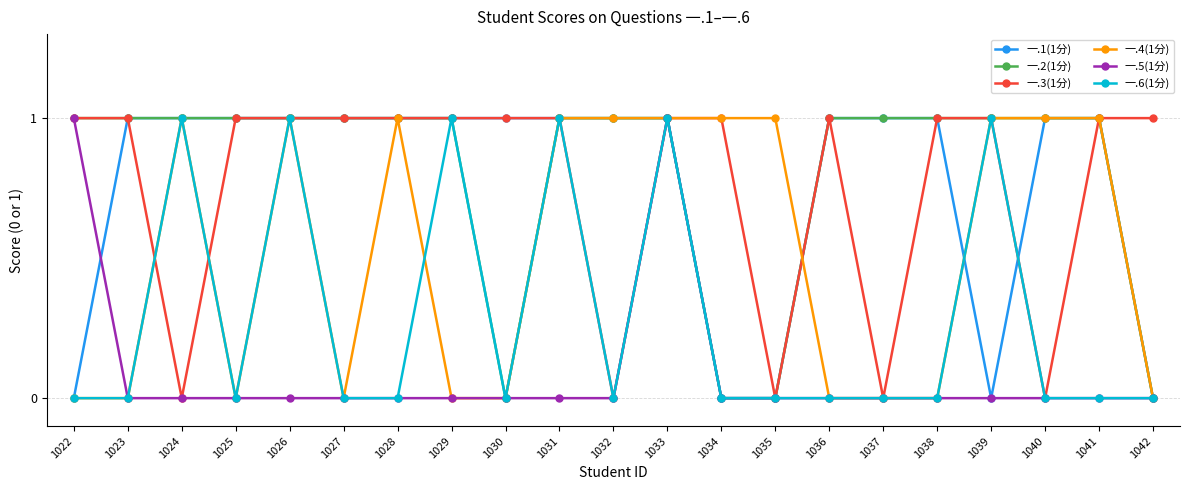

The 一.5(1分) series shows 1 at 1034. True or false?

False